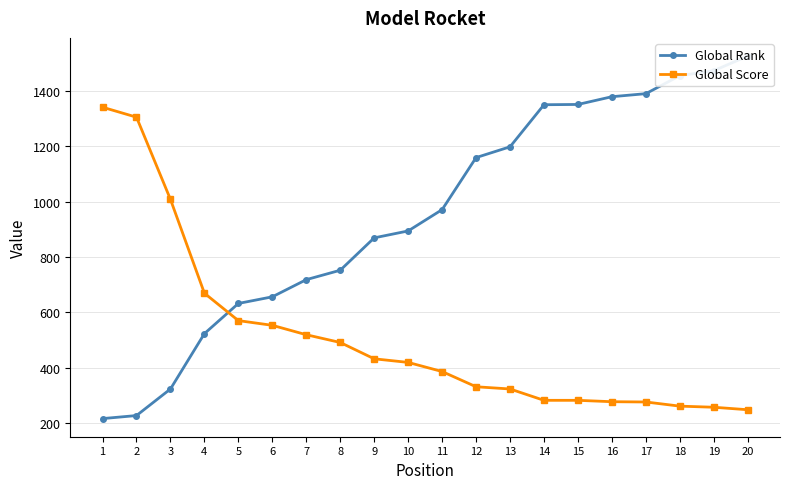

True or false: Global Score has more than 0 points higher than both neighbors.

False